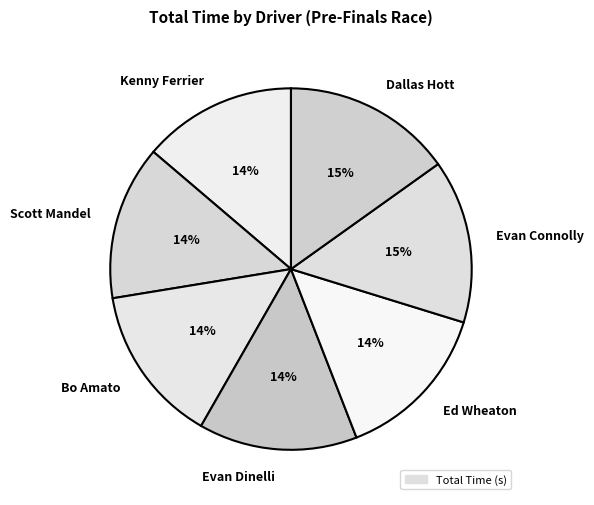

What is the ratio of the value at Dallas Hott to the value at Bo Amato?

1.1